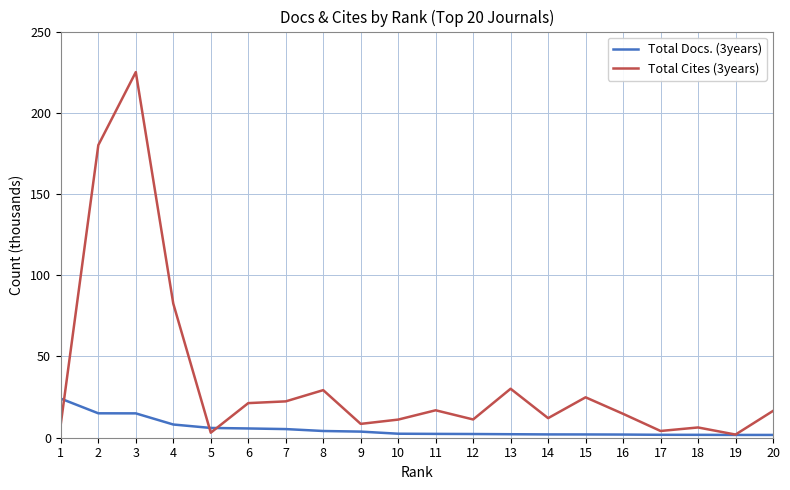

What is the maximum value for Total Docs. (3years)?

24.1